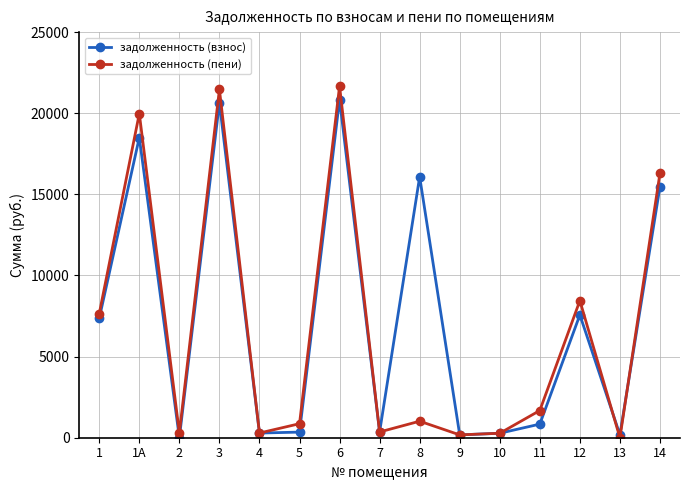

How many distinct data groups are displayed?

2